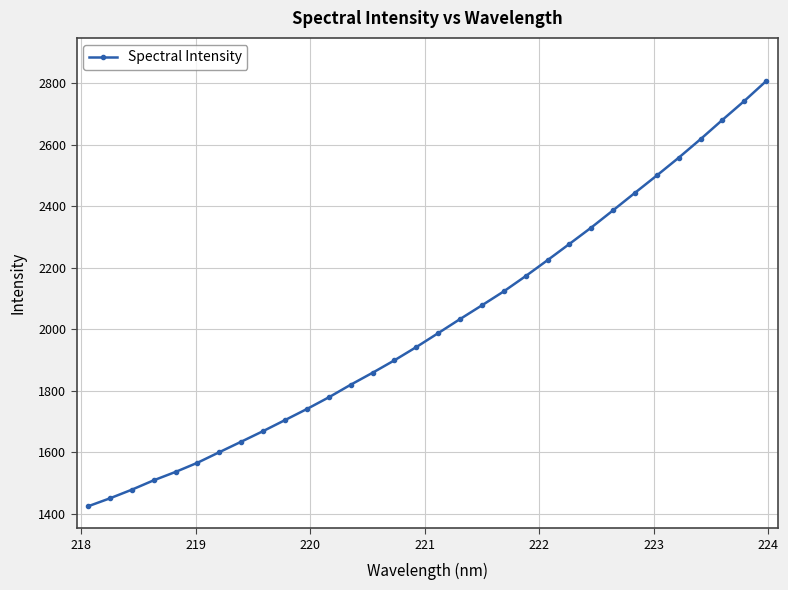

What is the difference between the maximum and minimum values?

1381.4